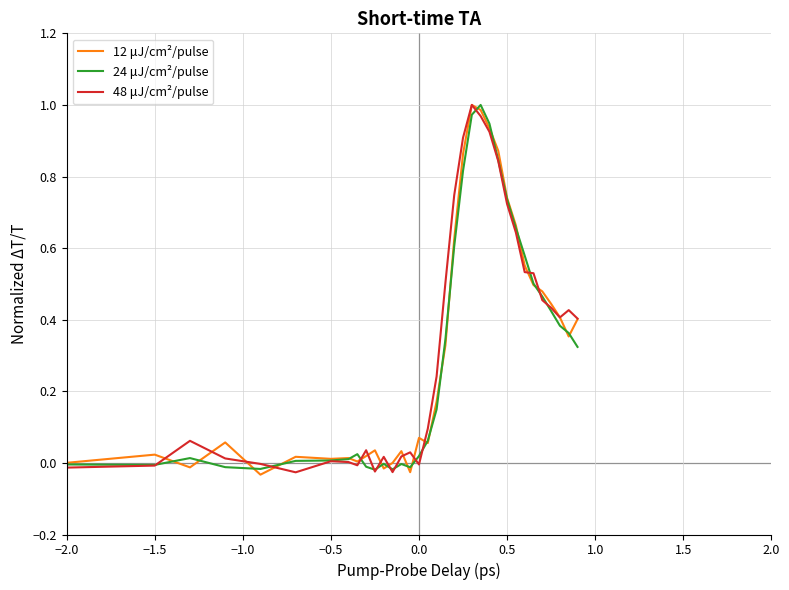

What is the sum of all 48 μJ/cm²/pulse values?

10.8